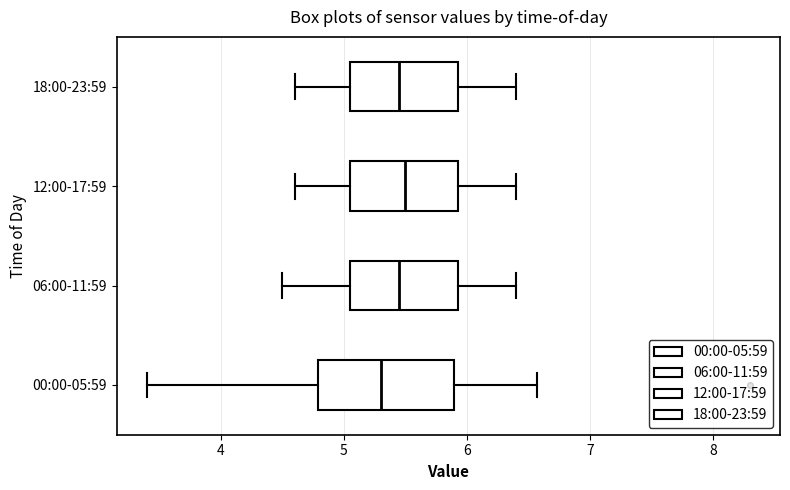

Reading bottom to top, read every box against the x-axis: the position of its median line, the range the box covers, and the ends of its whiskers. The values are not printed on the chart, so give them approximately, as read against the axis.

00:00-05:59: median 5.3, box 4.8 to 5.9, whiskers 3.4 to 6.6
06:00-11:59: median 5.5, box 5.1 to 5.9, whiskers 4.5 to 6.4
12:00-17:59: median 5.5, box 5.1 to 5.9, whiskers 4.6 to 6.4
18:00-23:59: median 5.5, box 5.1 to 5.9, whiskers 4.6 to 6.4